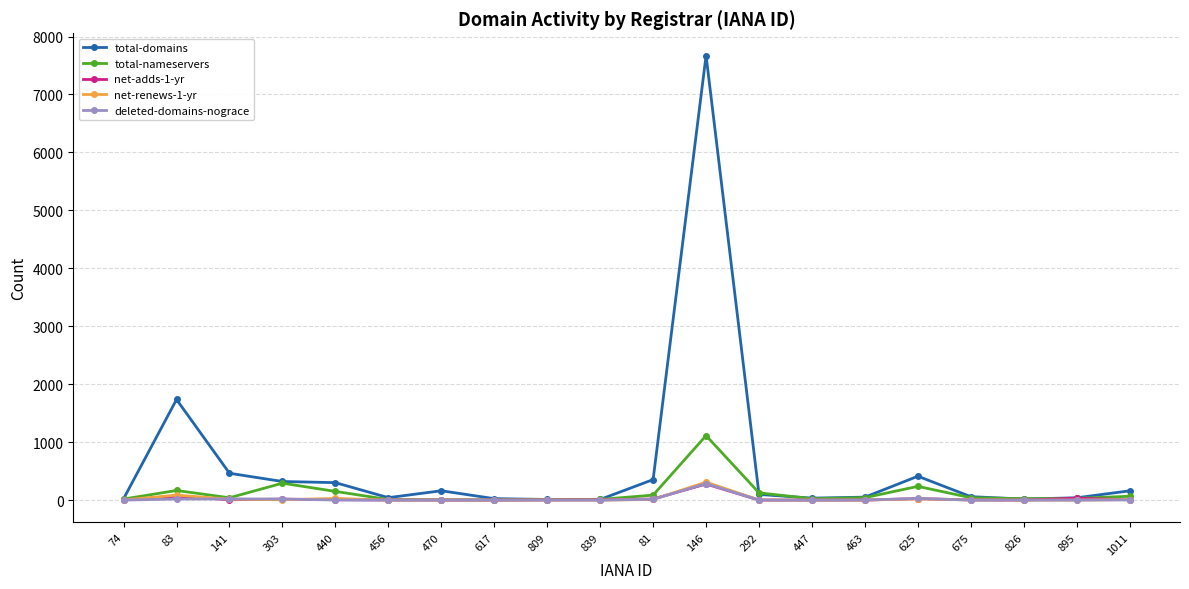

Which series has the largest range (max minus min)?

total-domains